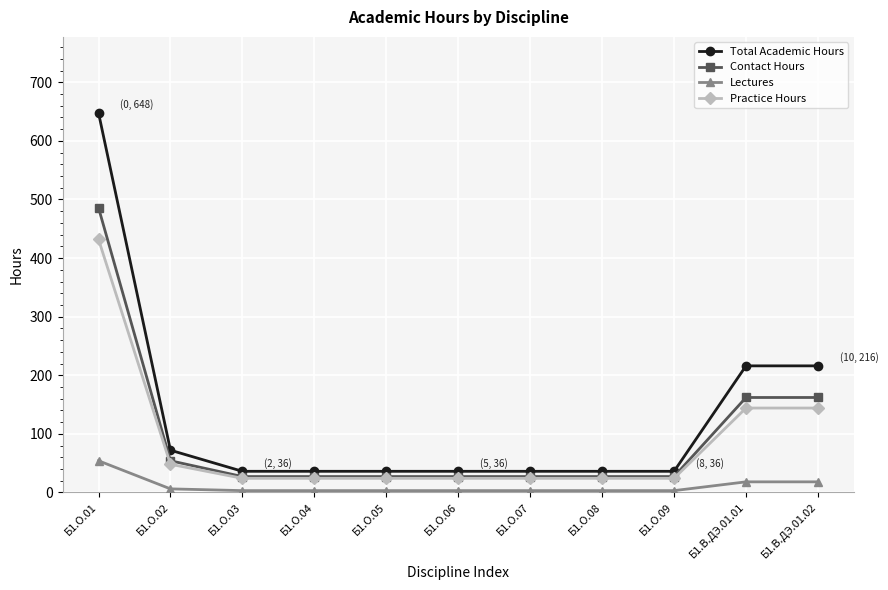

Which series has the largest total across all categories?

Total Academic Hours